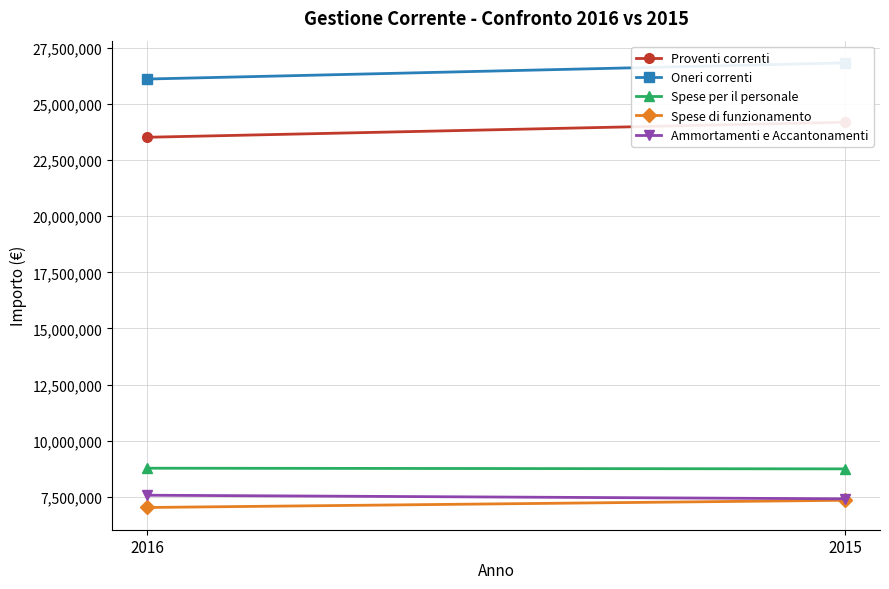

At which label is Spese per il personale closest to 8765389?

2016